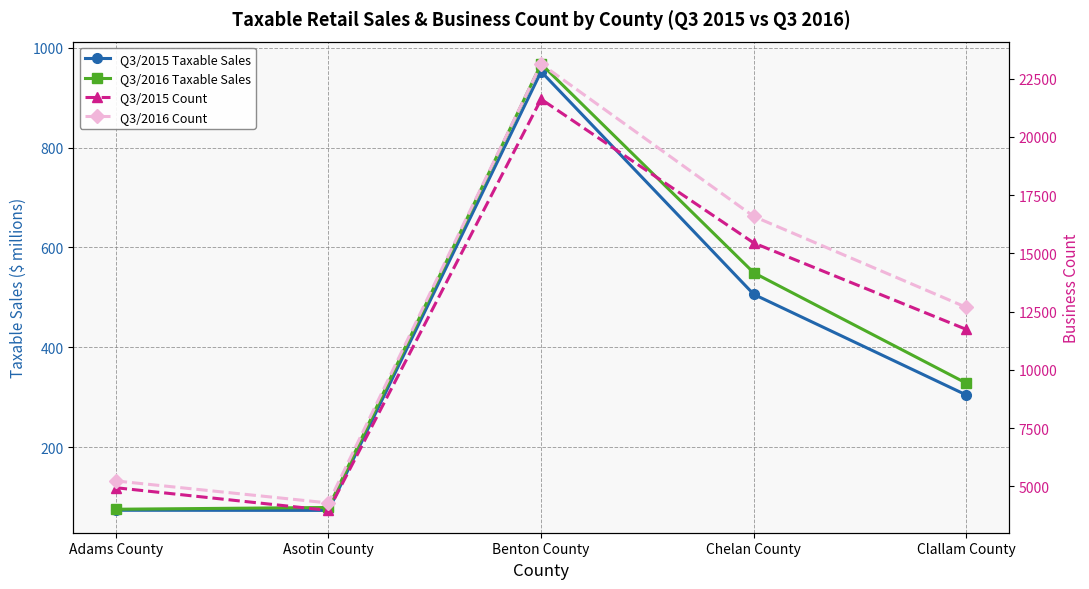

True or false: Q3/2015 Count and Q3/2016 Taxable Sales intersect in this chart.

False